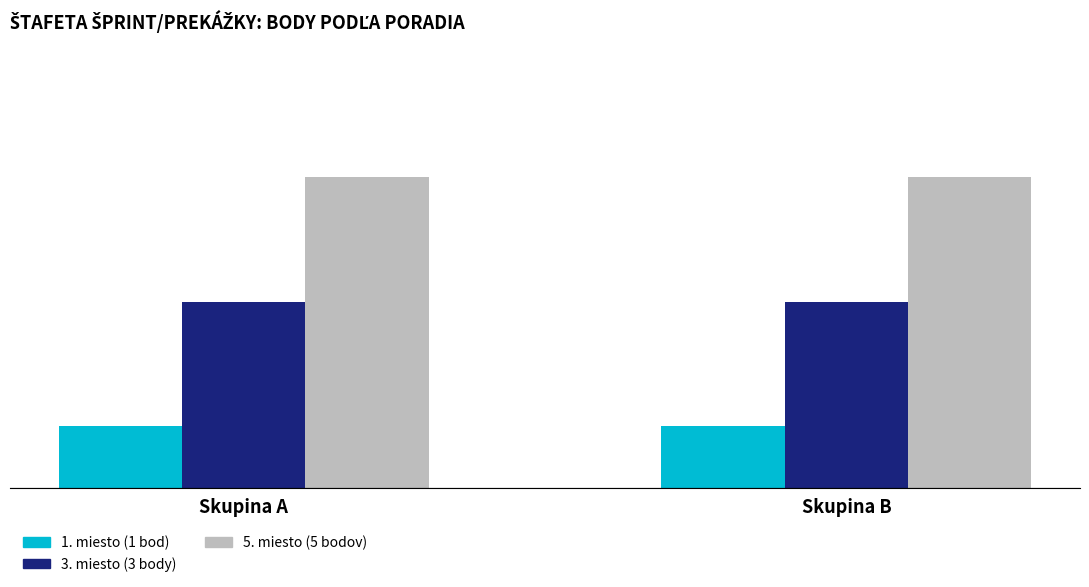

The value of Group A (Poradie 1-5) at Poradie 1 is 0. True or false?

False